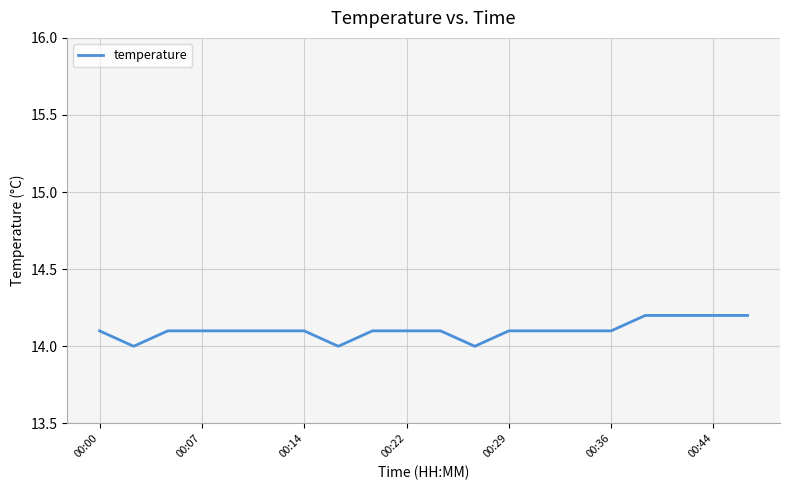

What is the maximum value shown in the chart?

14.2